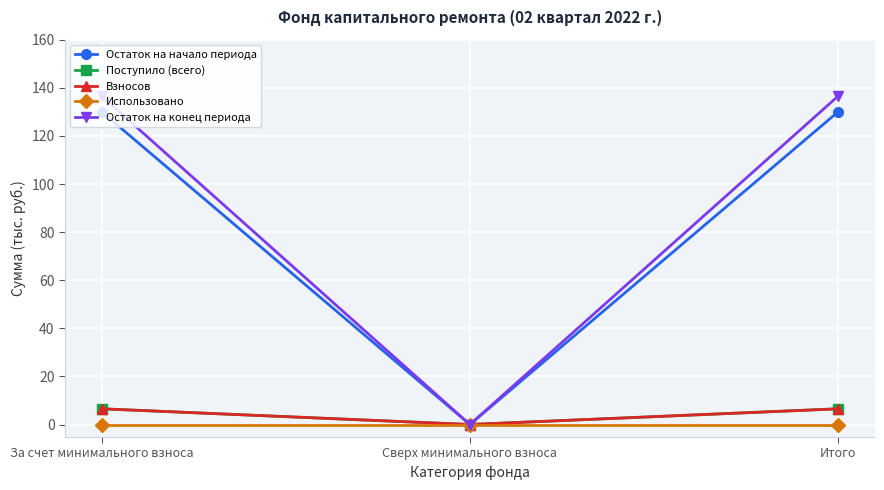

Reading right to left, transcribe all the data shown in this chart.

Остаток на начало периода: 130.0	0.0	130.0
Поступило (всего): 6.5	0.0	6.5
Взносов: 6.5	0.0	6.5
Использовано: 0.0	0.0	0.0
Остаток на конец периода: 136.6	0.0	136.6